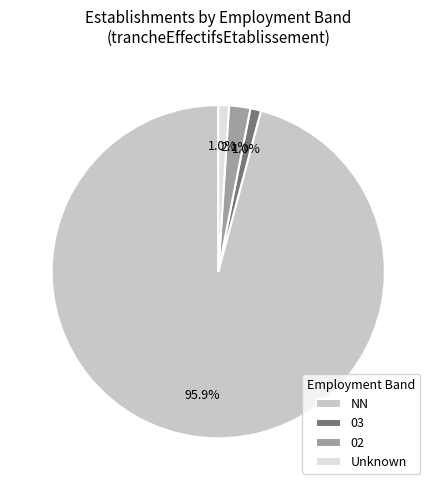

Between 02 and NN, which is larger?

NN